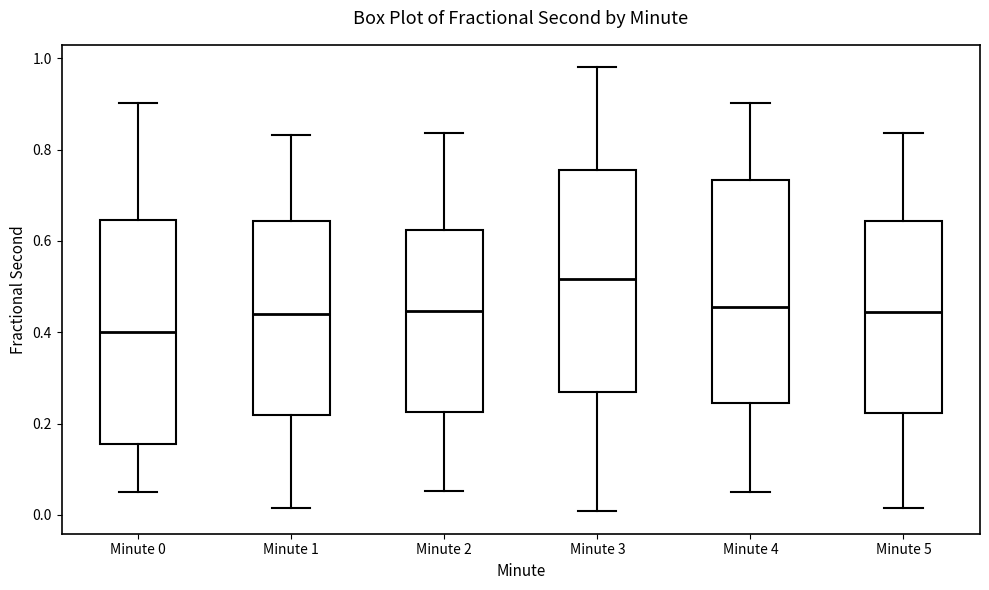

Where is the upper edge of the box for Minute 2 on the y-axis? The values are not printed on the chart, so give them approximately, as read against the axis.

0.62